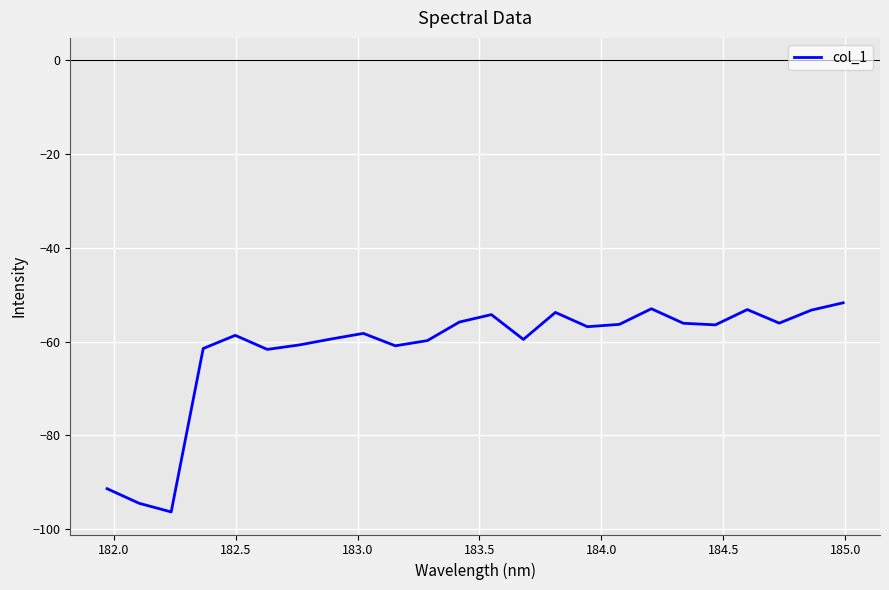

What is the difference between the maximum and minimum values?

44.6